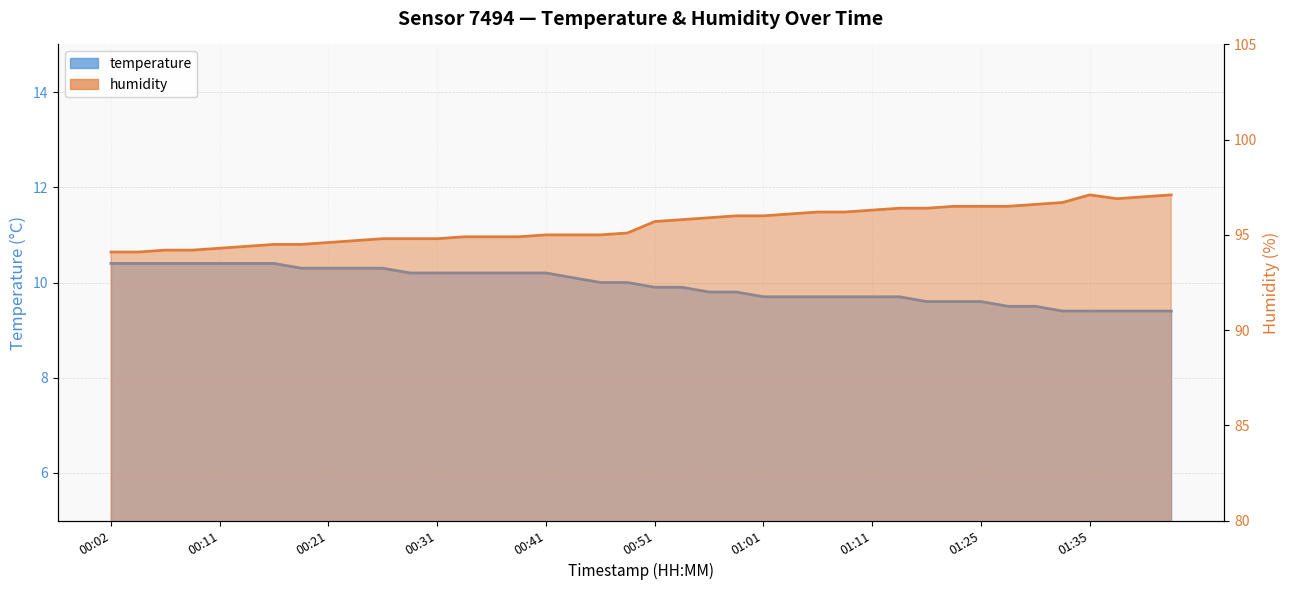

How many data points in humidity are less than 95?

16